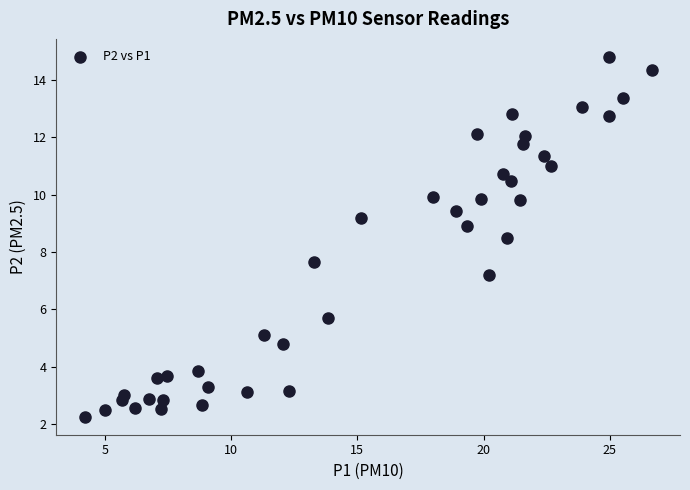

What is the range of X values (max minus min)?

22.4